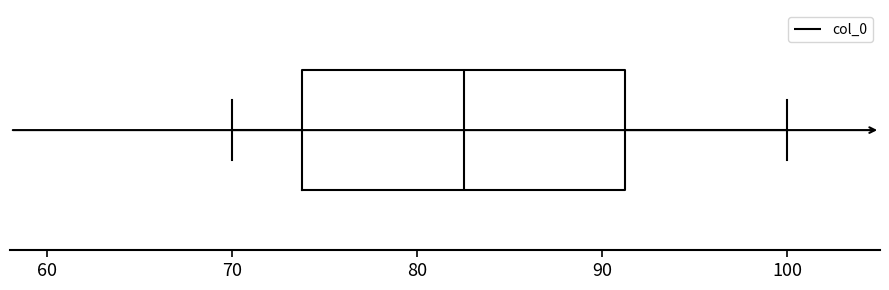

Transcribe this box plot: give where the median line is, the range the box spans, and where the two whiskers end, as read against the x-axis. The values are not printed on the chart, so give them approximately, as read against the axis.

median 83, box 74 to 91, whiskers 70 to 100